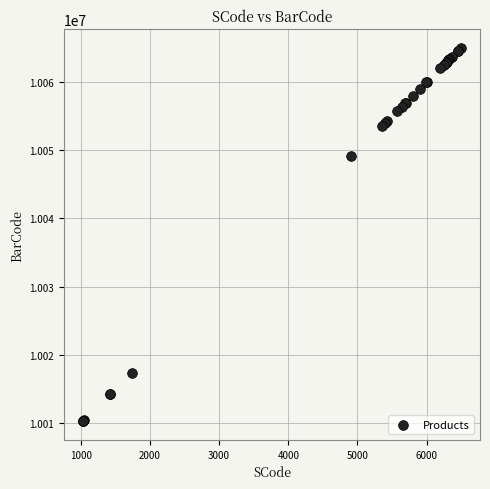

What Y value in the scatter plot is closest to 10037639?

10049112